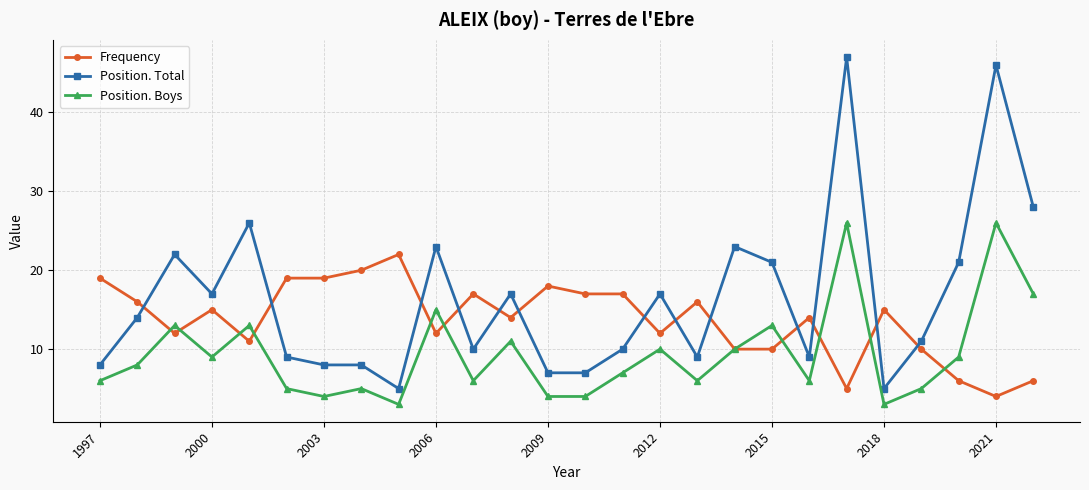

True or false: Position. Boys and Position. Total intersect in this chart.

False